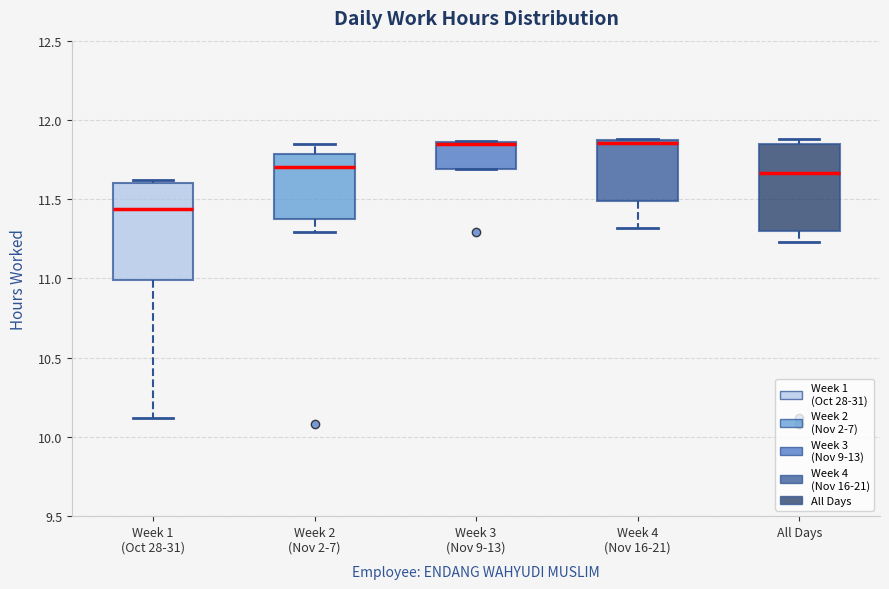

Which box is the tallest, from its lower edge to its upper edge?

Week 1 (Oct 28-31)